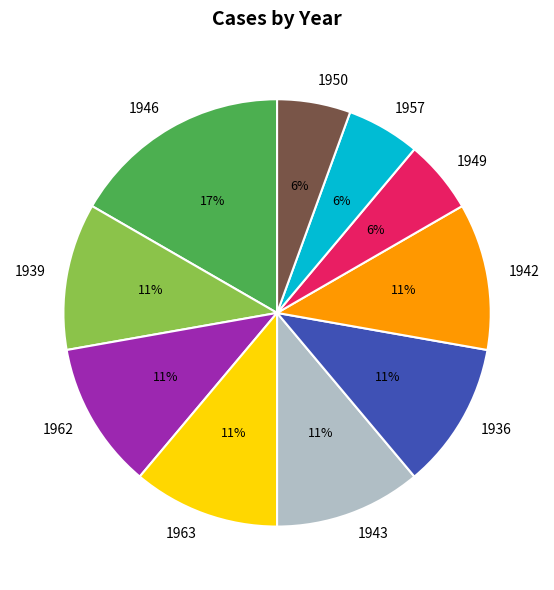

Between 1939 and 1957, which is larger?

1939